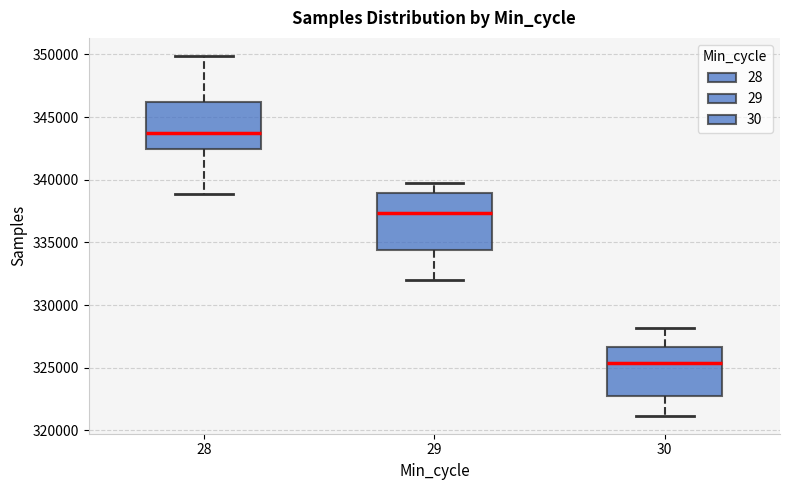

Which box has the highest median line?

28